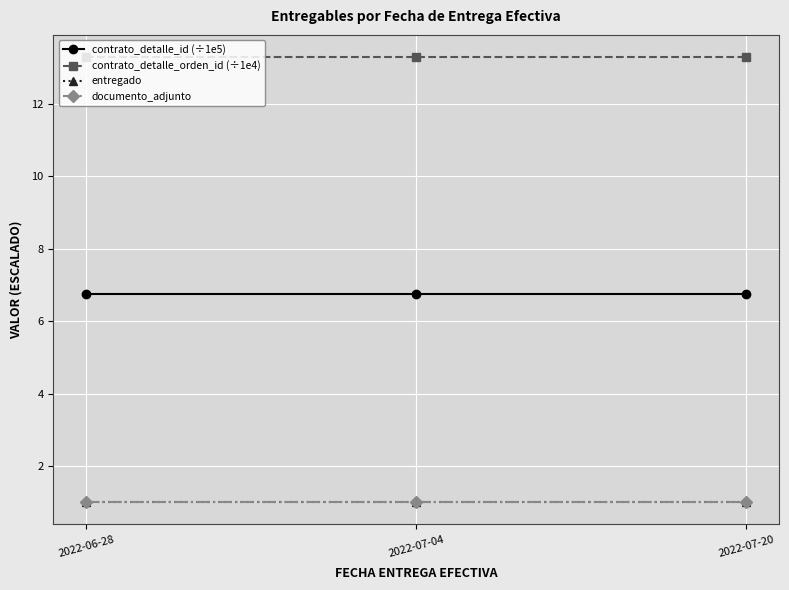

Reading left to right, list all the values displayed in this chart.

contrato_detalle_id (÷1e5): 2022-06-28=6.8	2022-07-04=6.8	2022-07-20=6.8
contrato_detalle_orden_id (÷1e4): 2022-06-28=13.3	2022-07-04=13.3	2022-07-20=13.3
entregado: 2022-06-28=1.0	2022-07-04=1.0	2022-07-20=1.0
documento_adjunto: 2022-06-28=1.0	2022-07-04=1.0	2022-07-20=1.0